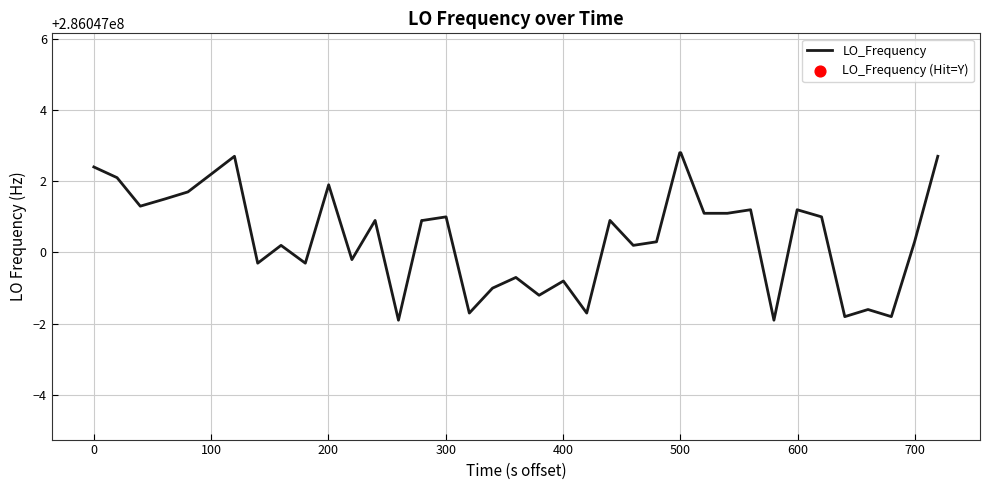

Which has a higher value, 9 or 38?

9